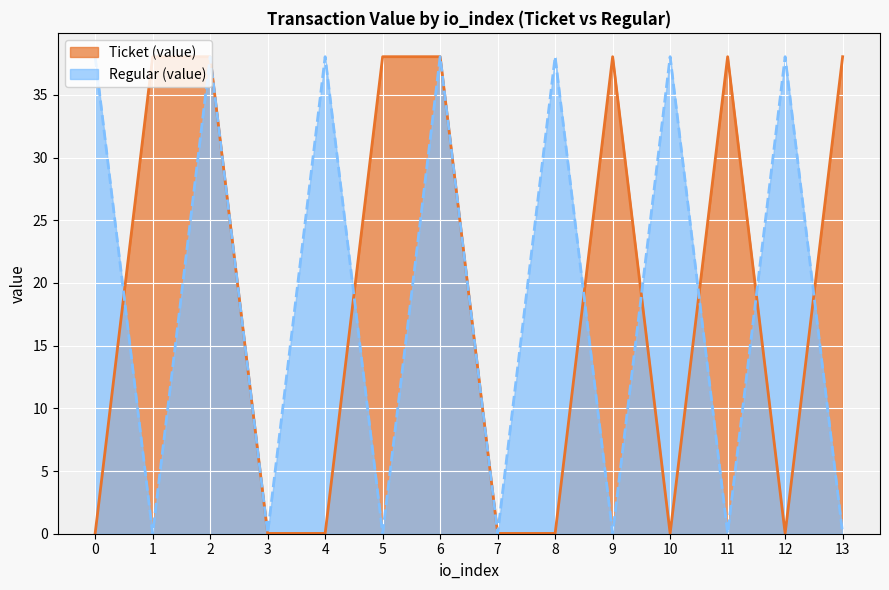

How many lines are shown in the chart?

2